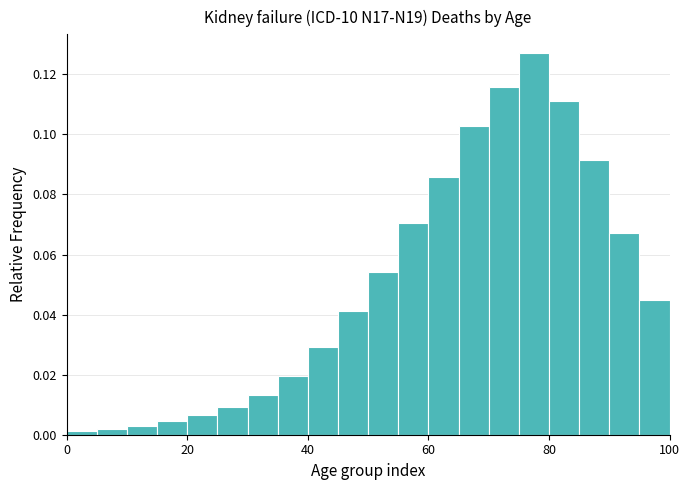

Read against the x-axis, roughly where is the centre of the tallest bar?

78